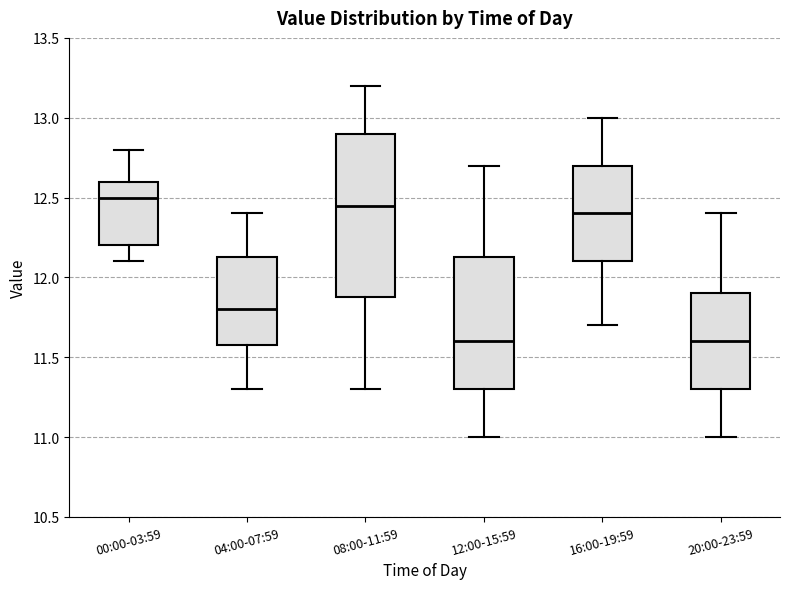

Reading left to right, read every box against the y-axis: the position of its median line, the range the box covers, and the ends of its whiskers. The values are not printed on the chart, so give them approximately, as read against the axis.

00:00-03:59: median 12.50, box 12.20 to 12.60, whiskers 12.10 to 12.80
04:00-07:59: median 11.80, box 11.60 to 12.15, whiskers 11.30 to 12.40
08:00-11:59: median 12.45, box 11.90 to 12.90, whiskers 11.30 to 13.20
12:00-15:59: median 11.60, box 11.30 to 12.15, whiskers 11.00 to 12.70
16:00-19:59: median 12.40, box 12.10 to 12.70, whiskers 11.70 to 13.00
20:00-23:59: median 11.60, box 11.30 to 11.90, whiskers 11.00 to 12.40